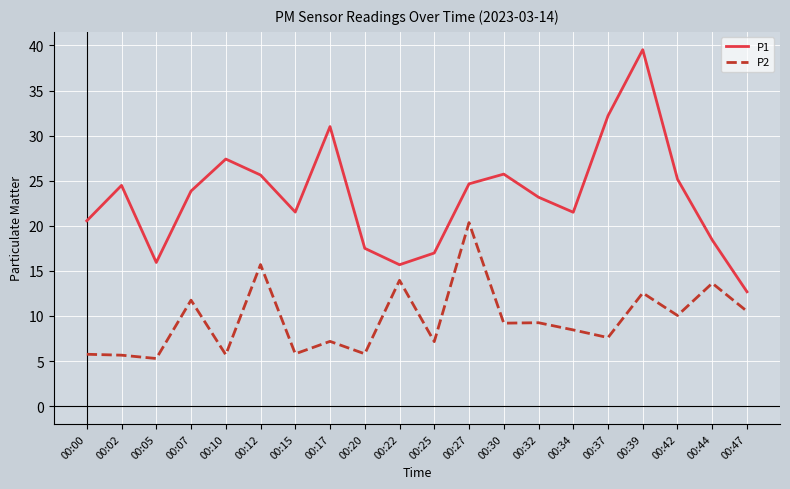

Which category has the highest value in the P2 series?

00:27